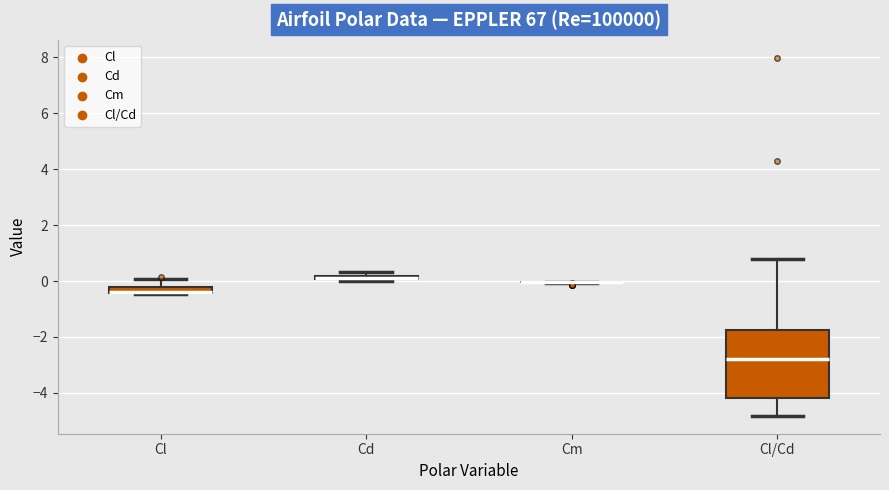

Which box is the tallest, from its lower edge to its upper edge?

Cl/Cd